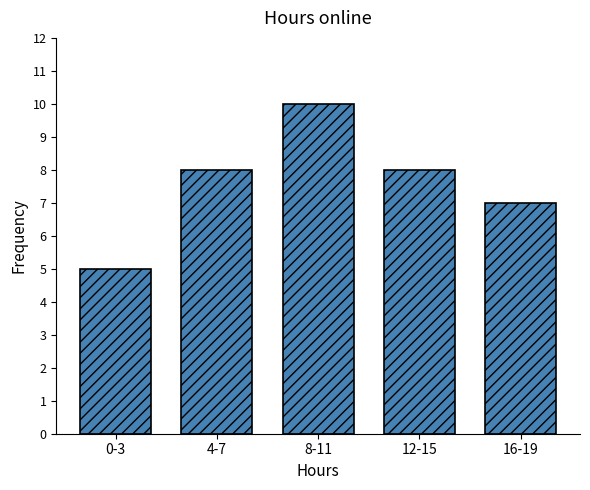

Reading left to right, transcribe all the data shown in this chart.

0-3=5	4-7=8	8-11=10	12-15=8	16-19=7